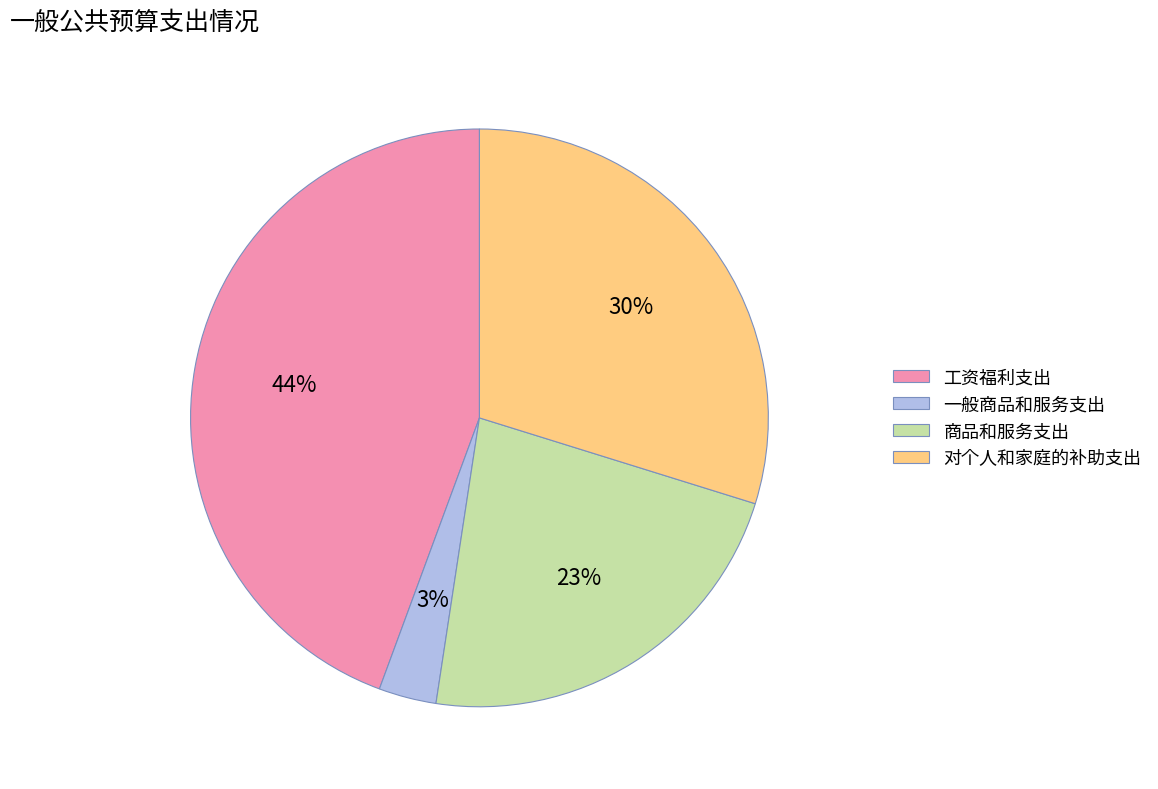

Do 一般商品和服务支出 and 工资福利支出 together represent more than half of the pie?

No